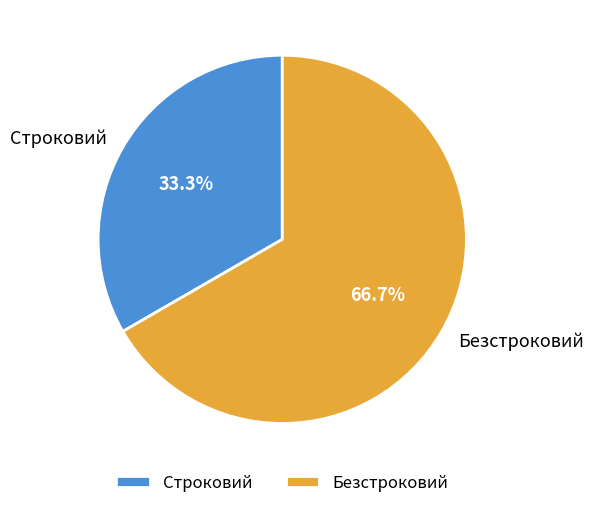

Which category accounts for the majority?

Безстроковий